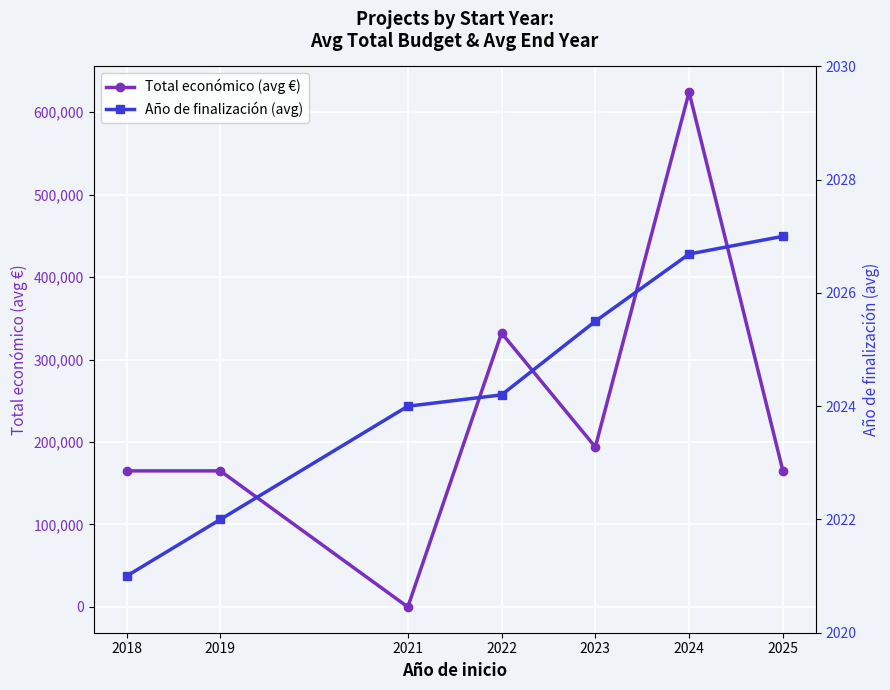

True or false: Total económico (avg €) has a value of 332119.8 at 2022.

True